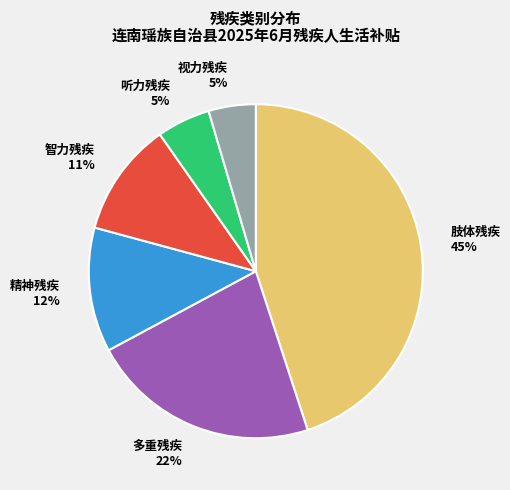

How many segments does this pie chart have?

6